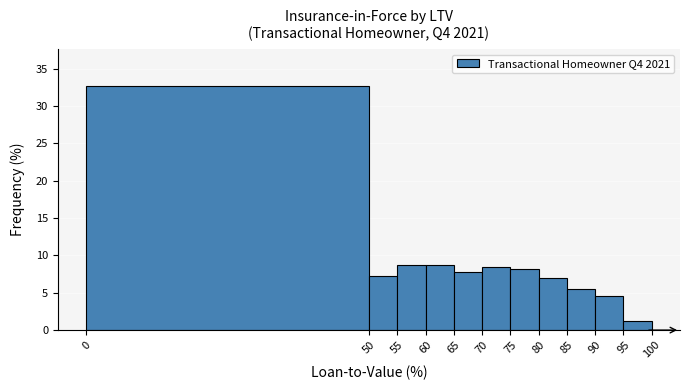

How tall is the bar that spans 90 to 95 on the x-axis? The values are not printed on the chart, so give them approximately, as read against the axis.

4.5